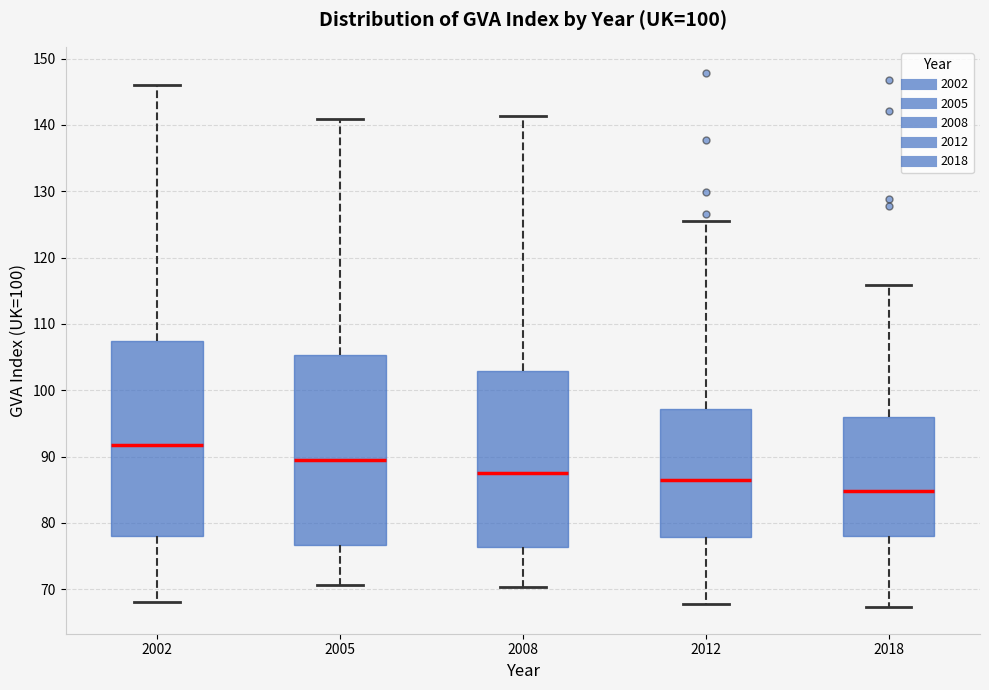

Reading left to right, transcribe this box plot: for each box, give where its median line is, the range the box spans, and where its two whiskers end, as read against the y-axis. The values are not printed on the chart, so give them approximately, as read against the axis.

2002: median 92, box 78 to 107, whiskers 68 to 146
2005: median 89, box 77 to 105, whiskers 71 to 141
2008: median 88, box 76 to 103, whiskers 70 to 141
2012: median 86, box 78 to 97, whiskers 68 to 125
2018: median 85, box 78 to 96, whiskers 67 to 116